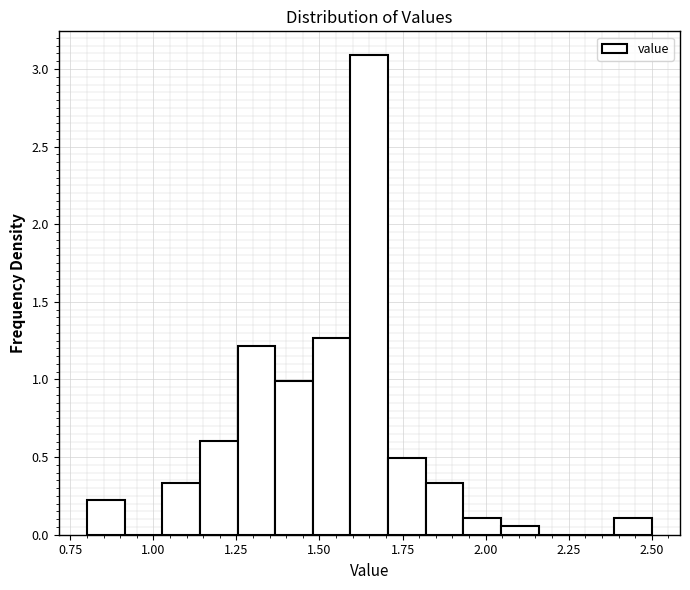

Around what value on the x-axis is the tallest bar? Give the approximate position of its centre, as read against the axis.

1.65